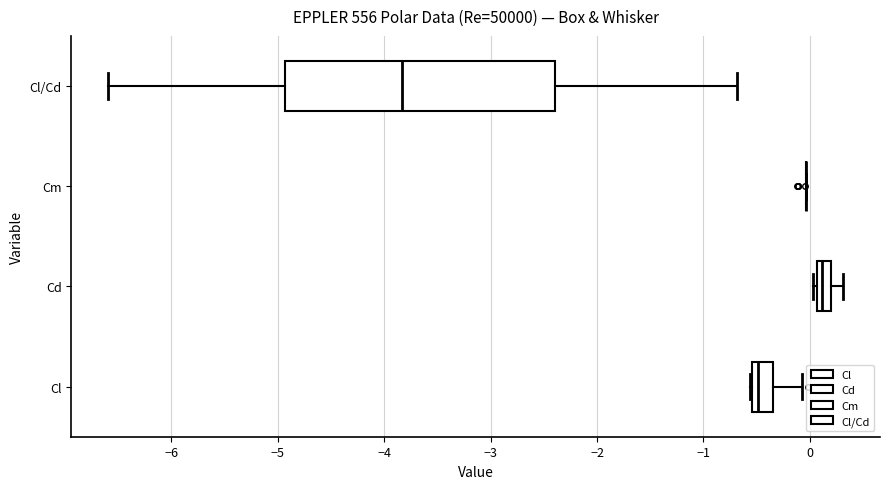

Where is the left edge of the box for Cd on the x-axis? The values are not printed on the chart, so give them approximately, as read against the axis.

0.1